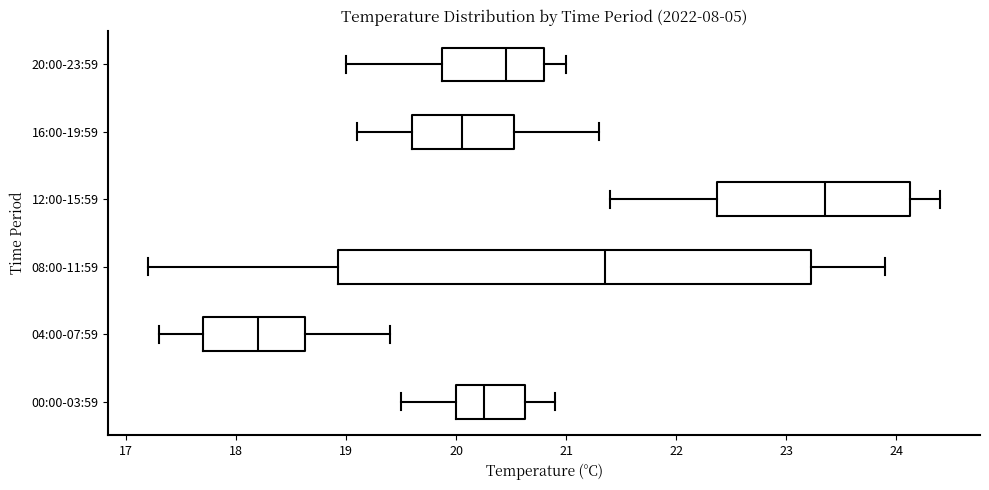

Reading bottom to top, read every box against the x-axis: the position of its median line, the range the box covers, and the ends of its whiskers. The values are not printed on the chart, so give them approximately, as read against the axis.

00:00-03:59: median 20.3, box 20.0 to 20.6, whiskers 19.5 to 20.9
04:00-07:59: median 18.2, box 17.7 to 18.6, whiskers 17.3 to 19.4
08:00-11:59: median 21.4, box 18.9 to 23.2, whiskers 17.2 to 23.9
12:00-15:59: median 23.4, box 22.4 to 24.1, whiskers 21.4 to 24.4
16:00-19:59: median 20.1, box 19.6 to 20.5, whiskers 19.1 to 21.3
20:00-23:59: median 20.5, box 19.9 to 20.8, whiskers 19.0 to 21.0